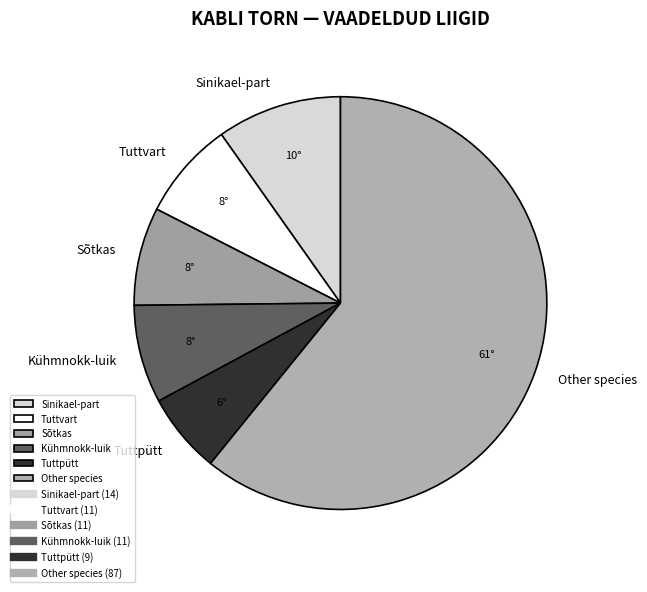

True or false: Other species accounts for 49% of the total.

False